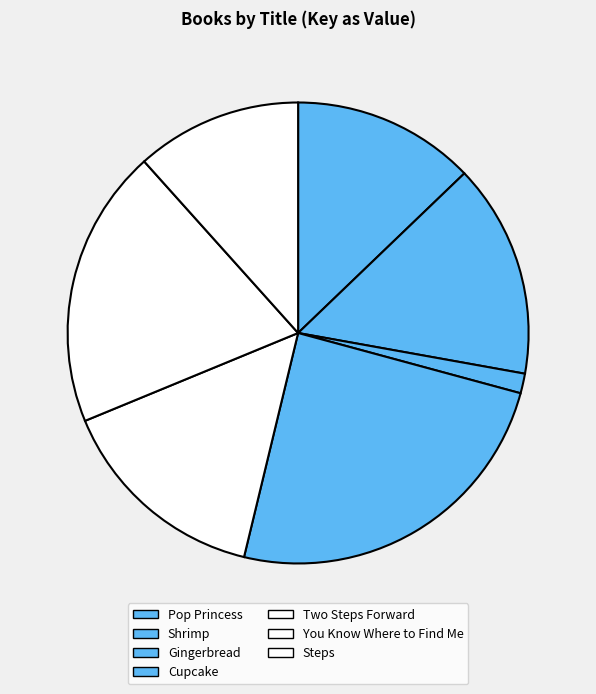

To the nearest percent, what is the combined percentage of Steps and Gingerbread?

13%